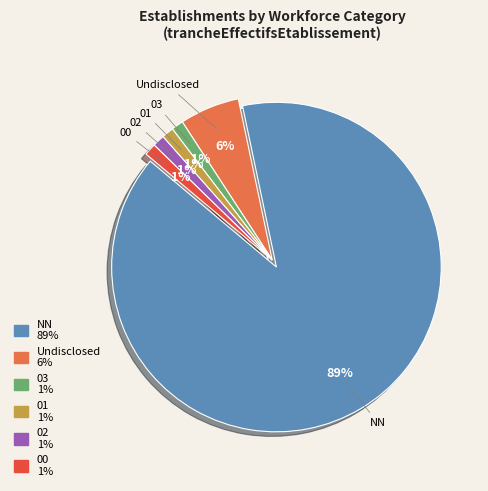

Is there a majority slice in this chart?

Yes